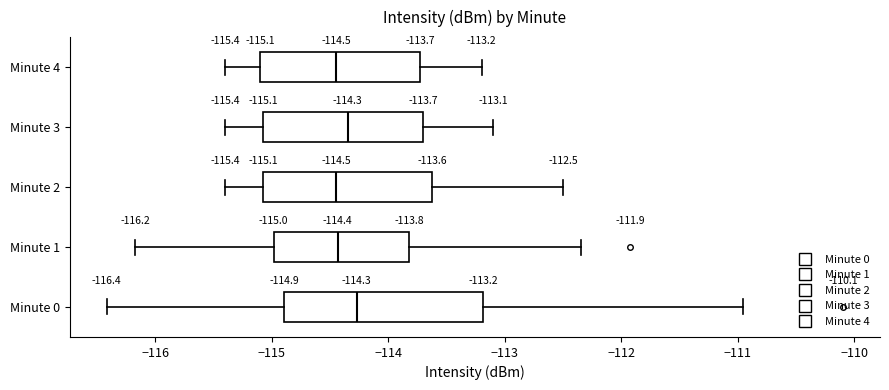

Comparing the boxes themselves (not the whiskers), which one is the widest?

Minute 0